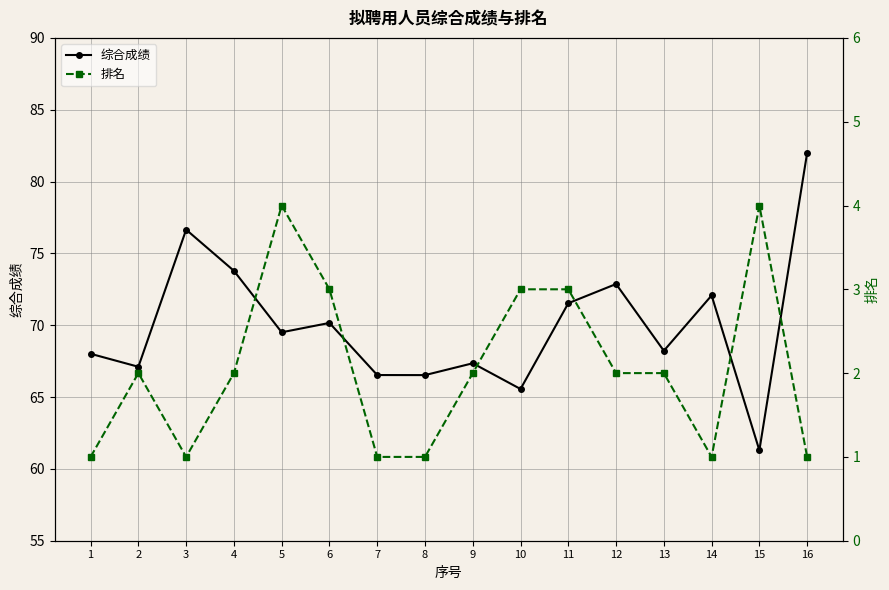

What is the minimum value for 排名?

1.0